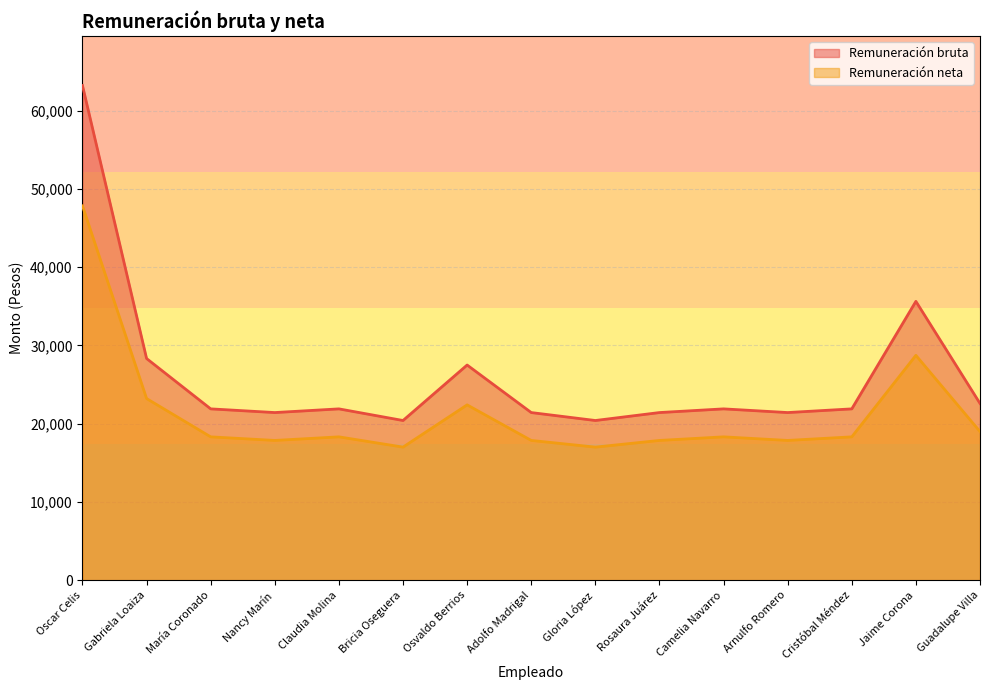

What is the difference between the maximum and minimum values in the Remuneración neta series?

30828.0